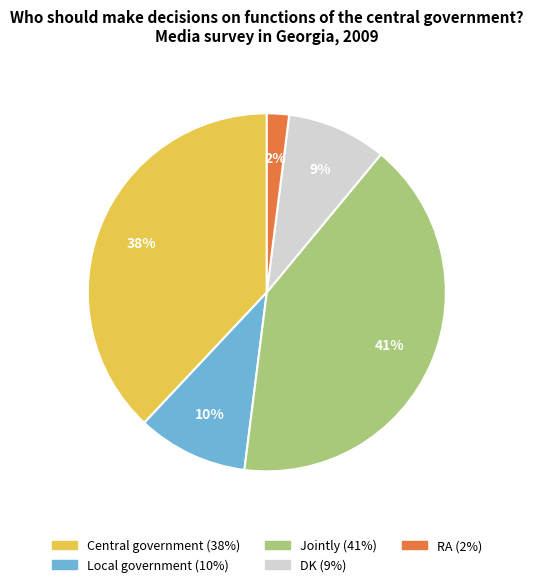

To the nearest percent, what portion does DK represent?

9%